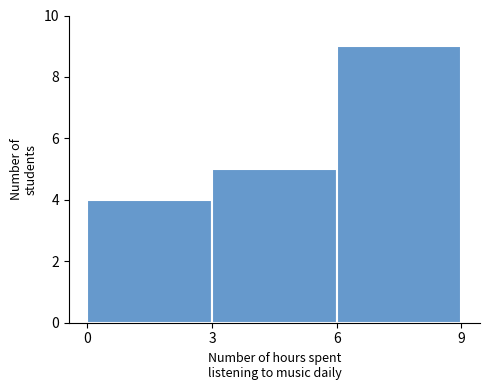

Reading left to right, list every bar in this chart as the range it spans on the x-axis followed by its height. The values are not printed on the chart, so give them approximately, as read against the axis.

0 to 3: 4
3 to 6: 5
6 to 9: 9